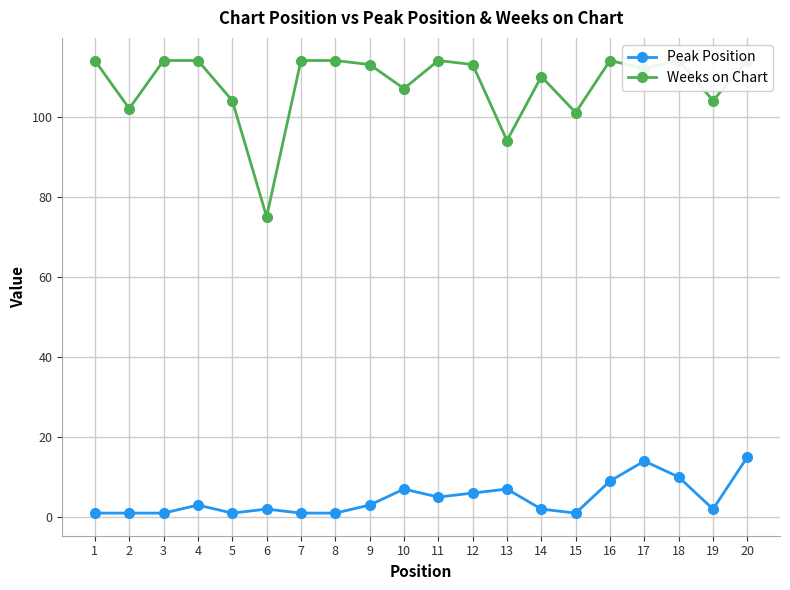

How many lines are shown in the chart?

2